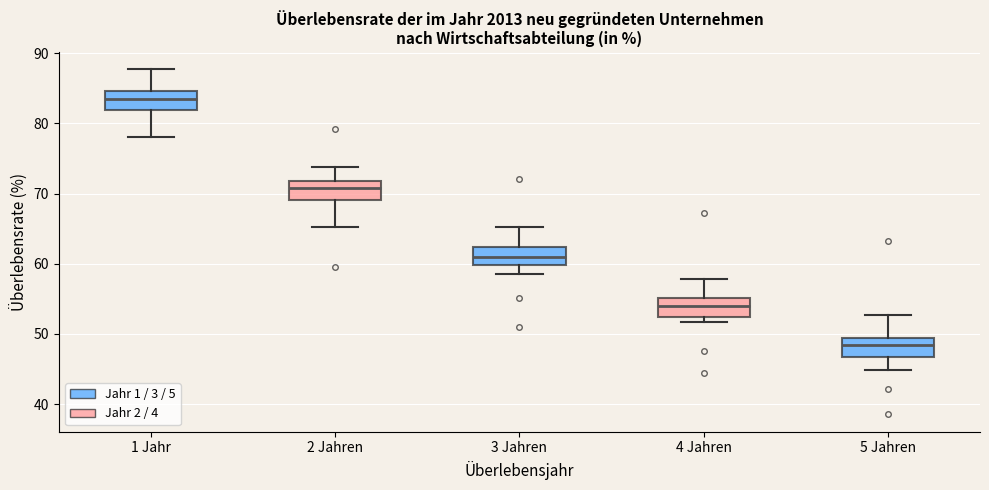

Reading left to right, transcribe this box plot: for each box, give where its median line is, the range the box spans, and where its two whiskers end, as read against the y-axis. The values are not printed on the chart, so give them approximately, as read against the axis.

1 Jahr: median 84, box 82 to 85, whiskers 78 to 88
2 Jahren: median 71, box 69 to 72, whiskers 65 to 74
3 Jahren: median 61, box 60 to 62, whiskers 58 to 65
4 Jahren: median 54, box 52 to 55, whiskers 52 (just below the box's lower edge) to 58
5 Jahren: median 48, box 47 to 49, whiskers 45 to 53